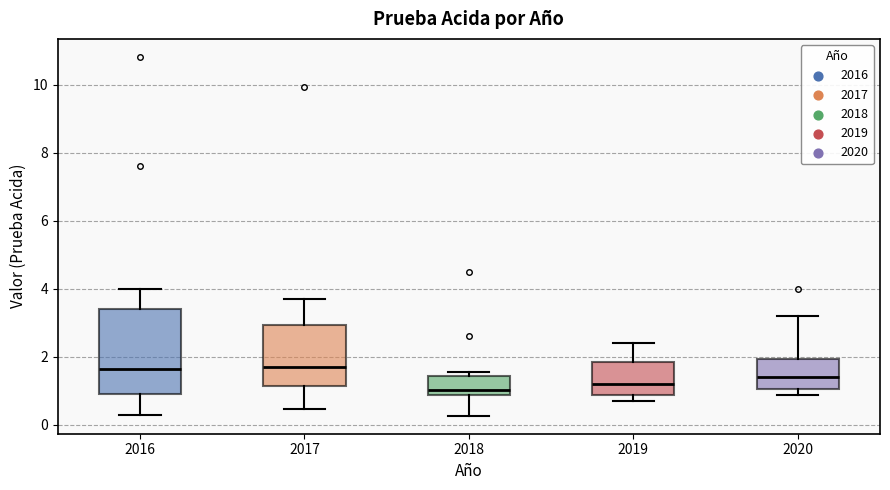

Which box is the tallest, from its lower edge to its upper edge?

2016